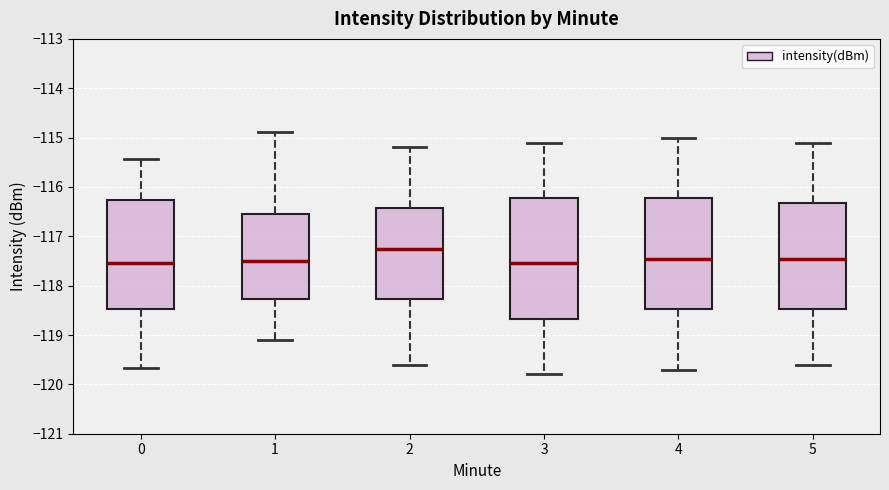

Where does the lower whisker of the box at x = 4 end on the y-axis? The values are not printed on the chart, so give them approximately, as read against the axis.

-119.7